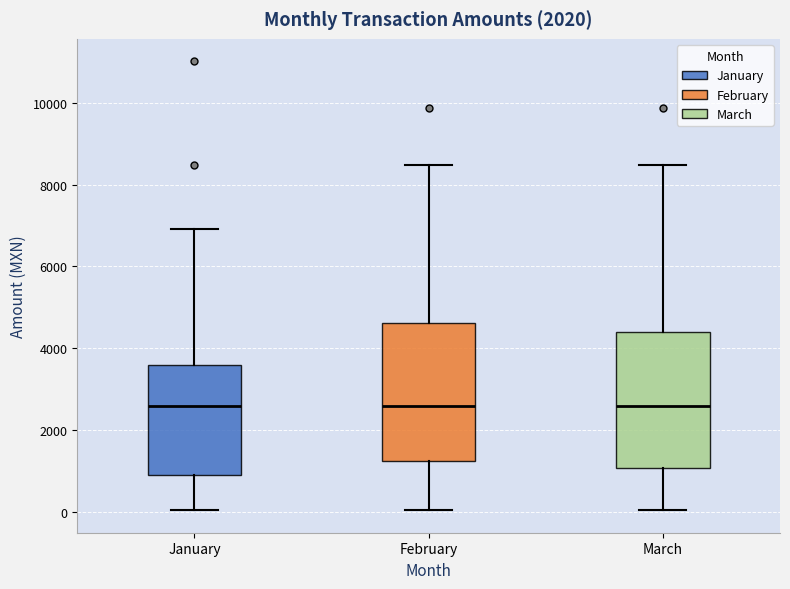

Where does the median line of the box for March sit on the y-axis? The values are not printed on the chart, so give them approximately, as read against the axis.

2600